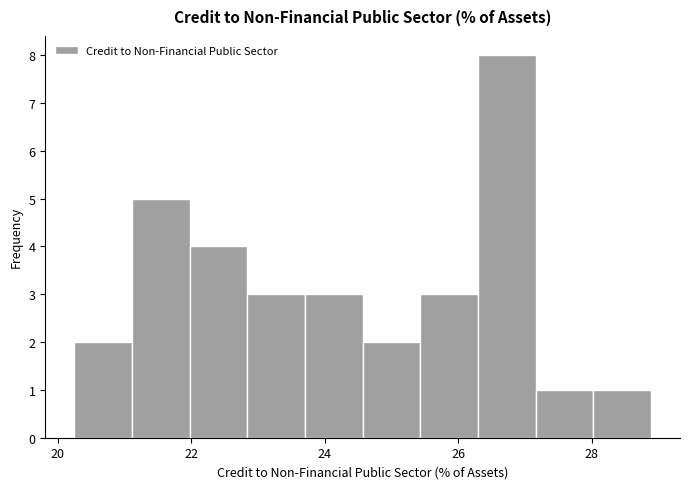

Over which range of the x-axis is the bar tallest?

26.2 to 27.2